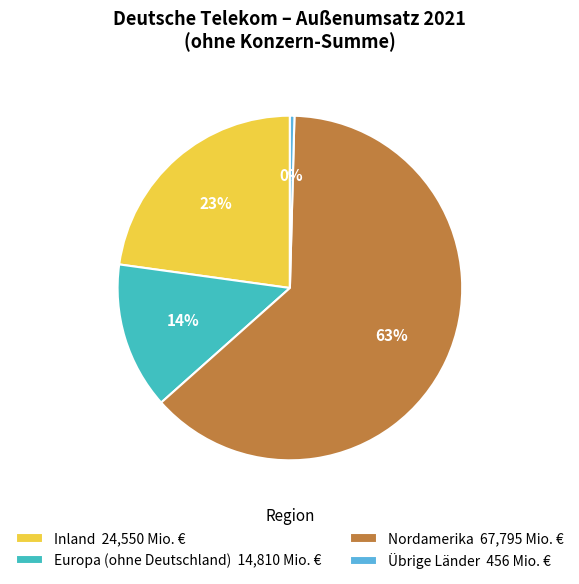

To the nearest percent, what is the difference between the largest and smallest slice percentages?

63%